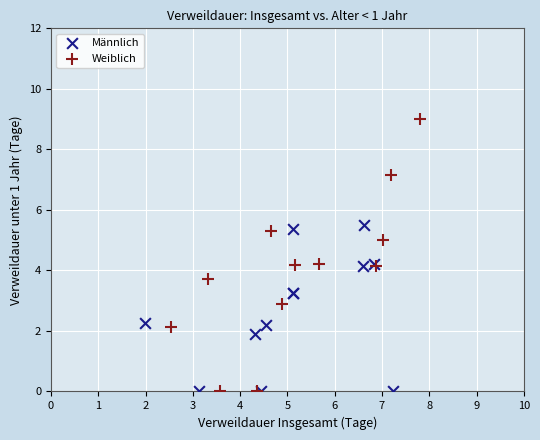

Which series reaches the maximum Y coordinate?

Weiblich